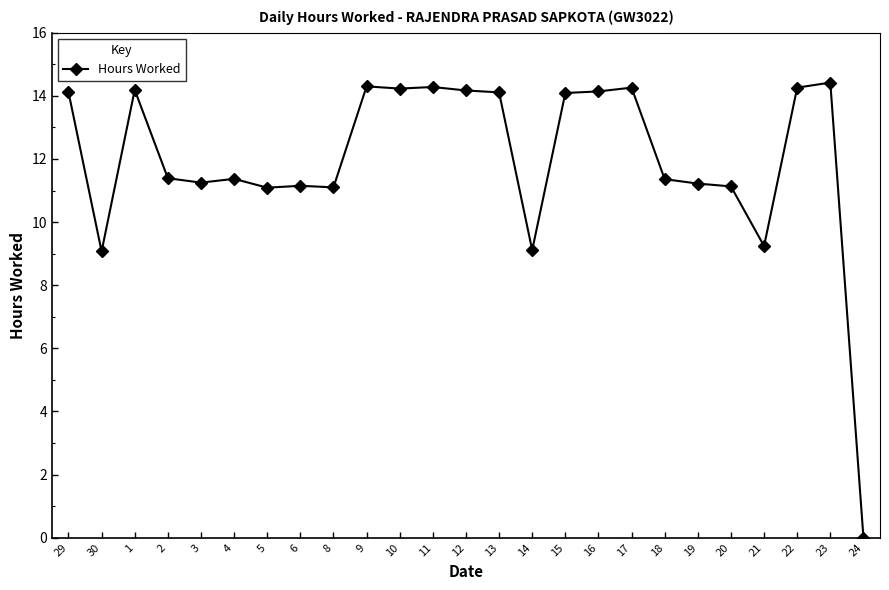

How many lines are shown in the chart?

1